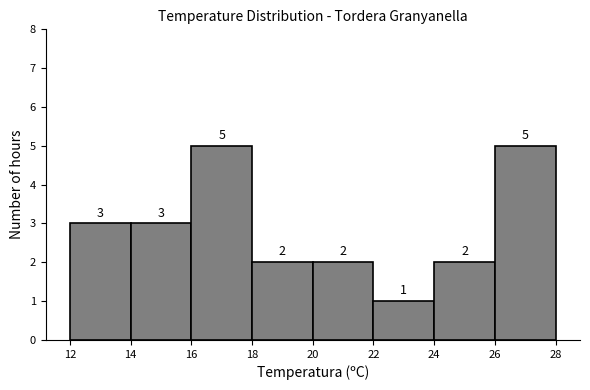

Reading left to right, transcribe this chart: for each bar, give the range it covers on the x-axis and its height.

12 to 14: 3
14 to 16: 3
16 to 18: 5
18 to 20: 2
20 to 22: 2
22 to 24: 1
24 to 26: 2
26 to 28: 5